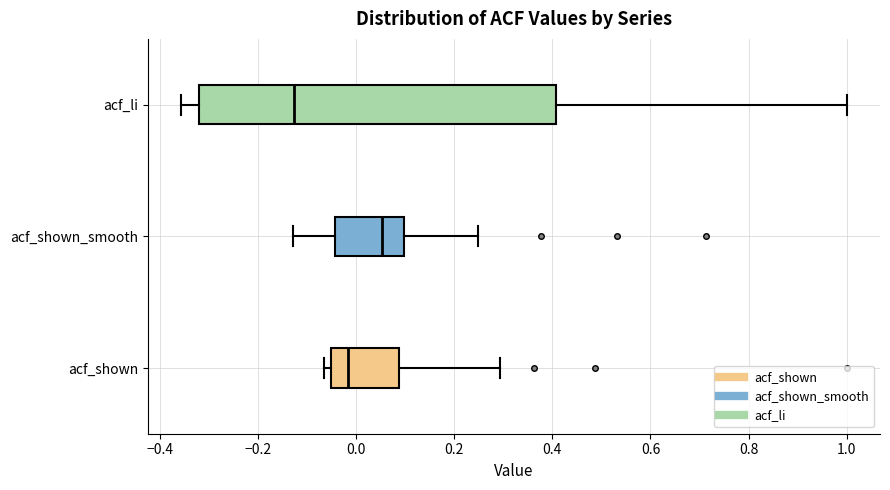

Which box has the furthest to the right median line?

acf_shown_smooth